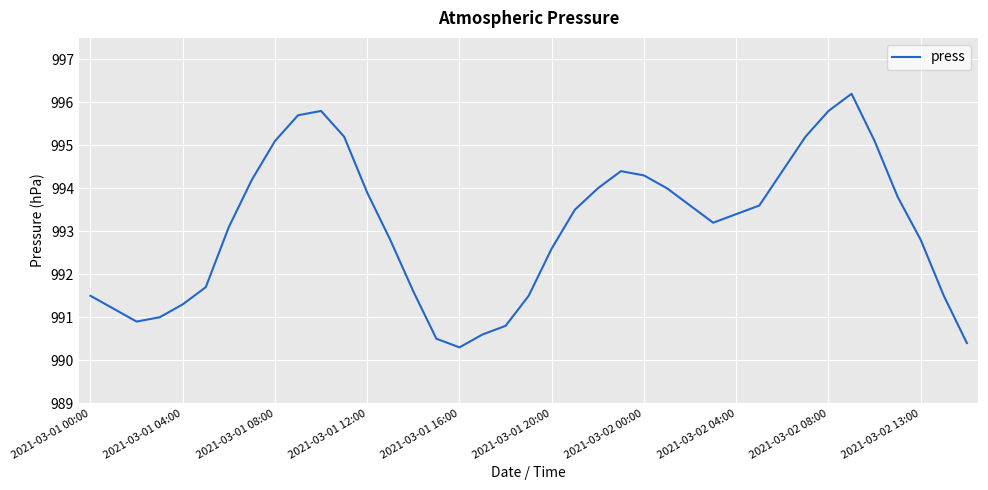

What is the average value?

993.1